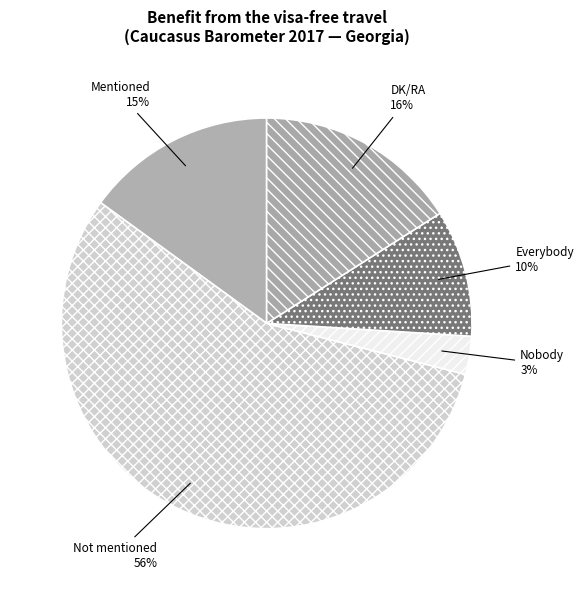

Which category has the biggest portion of the pie?

Not mentioned